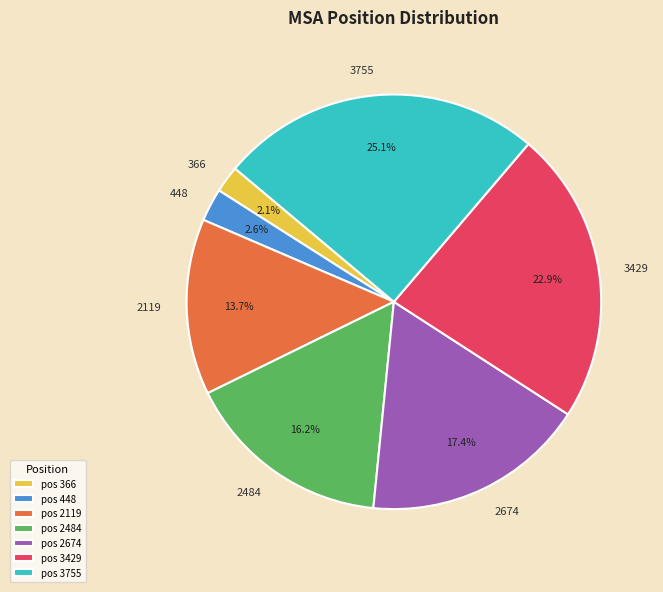

Is 448 the majority of the pie?

No